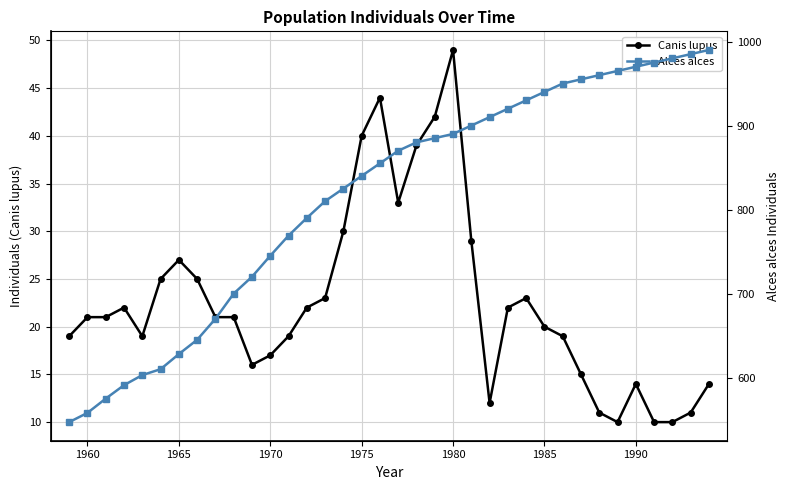

True or false: Alces alces has a value of 1655 at 35.

False